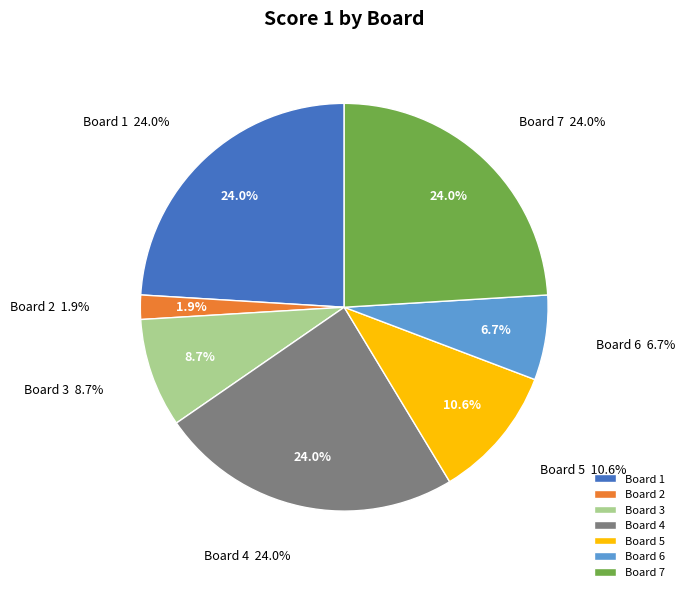

Is 6 the majority of the pie?

No